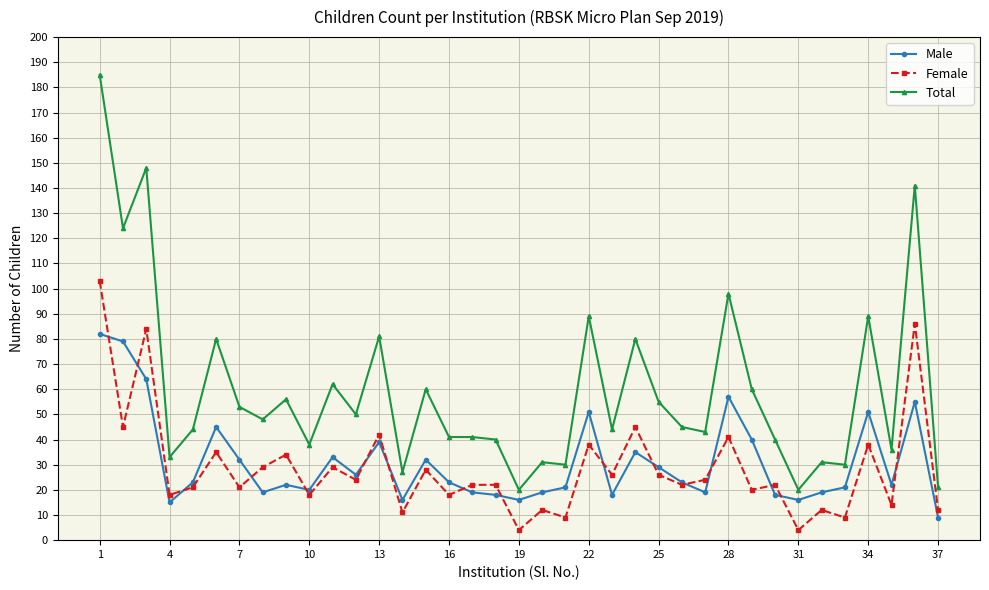

What is the lowest value of the Male series?

9